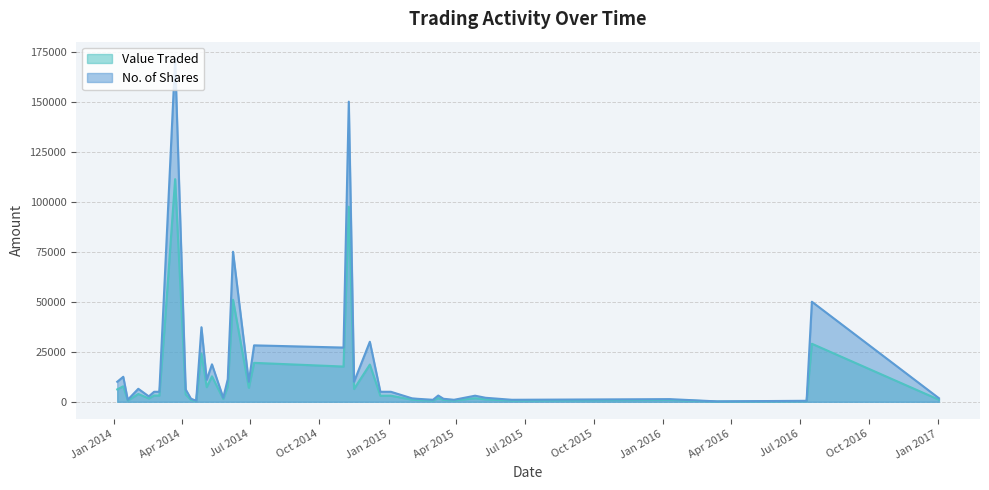

Which series has the largest range (max minus min)?

No. of Shares